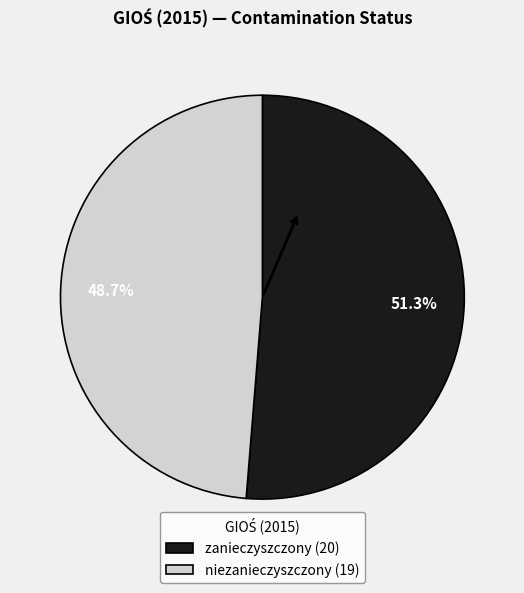

Which category has the smallest portion of the pie?

niezanieczyszczony